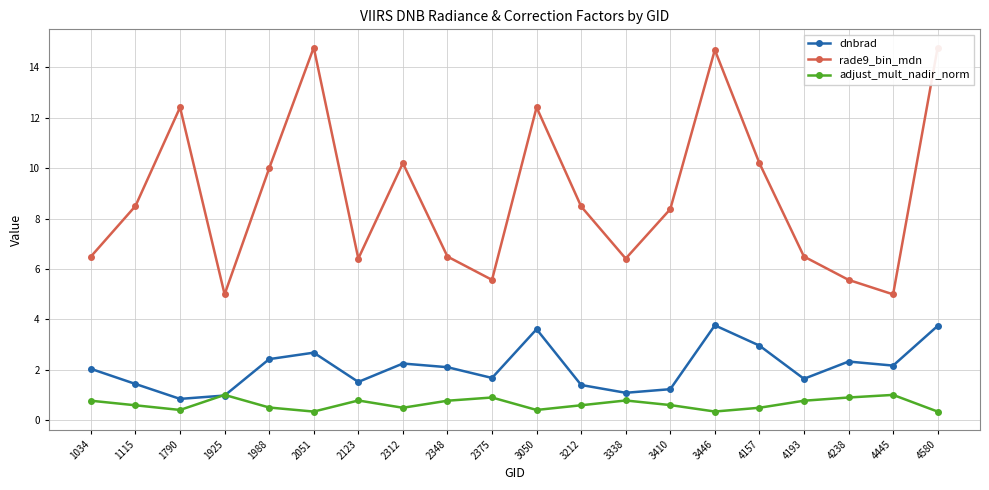

Between 1034 and 4157, which series saw the biggest shift?

rade9_bin_mdn